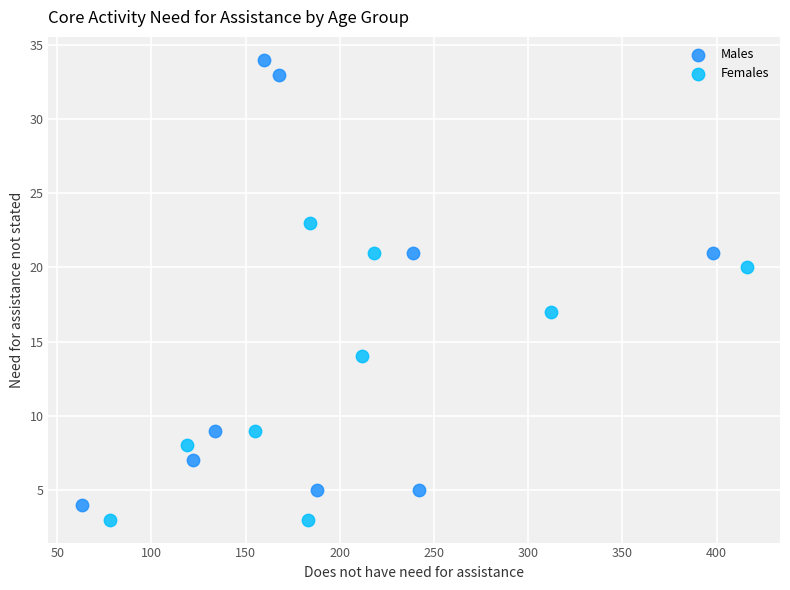

Which series has the largest Y range (max minus min)?

Males